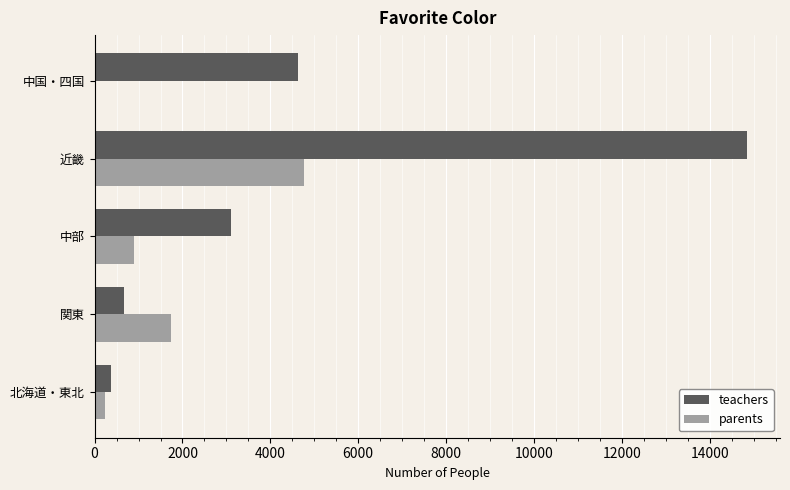

Is it true that teachers equals 3099 at 中部?

True